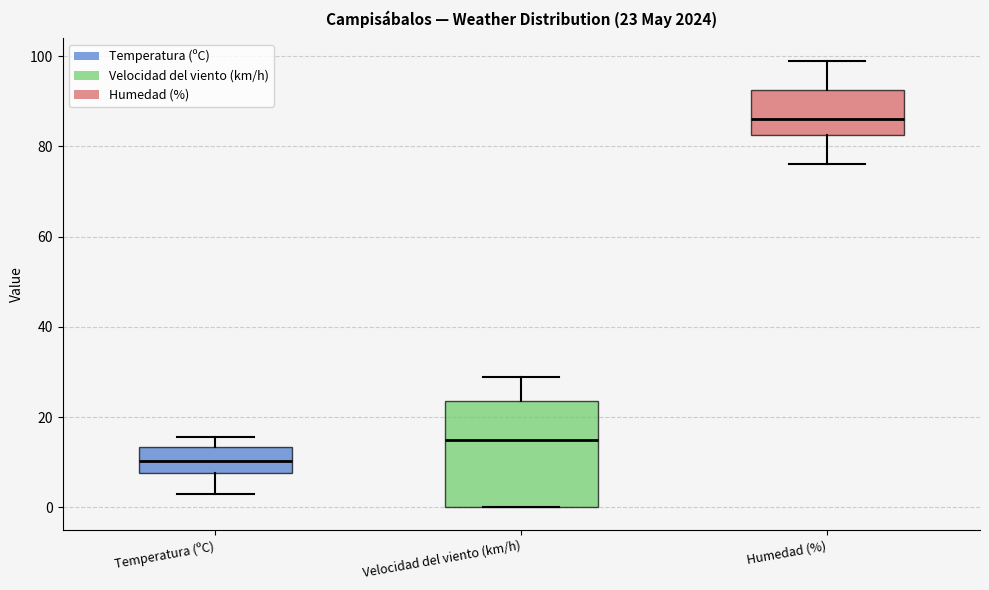

Which box is the tallest, from its lower edge to its upper edge?

Velocidad del viento (km/h)